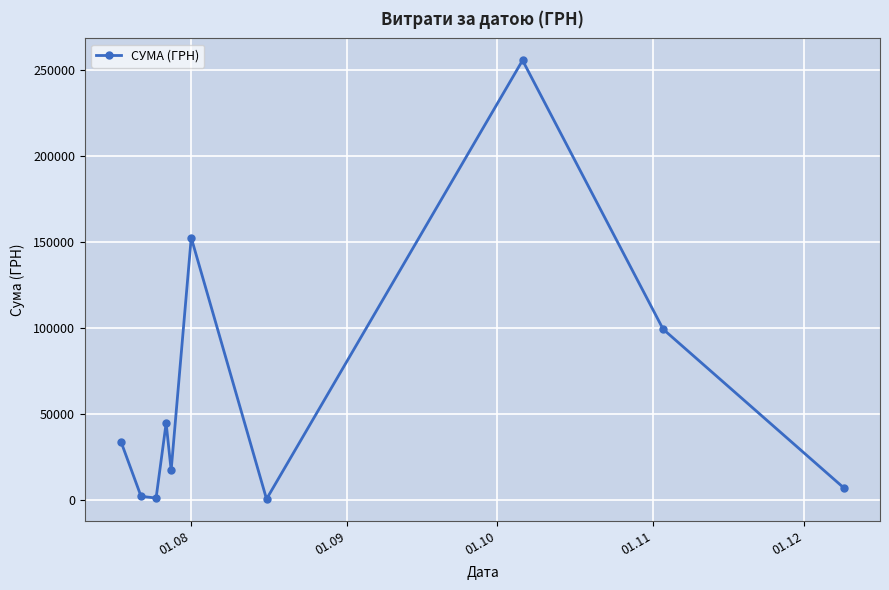

What is the value of the 5th point from the left?

17307.0